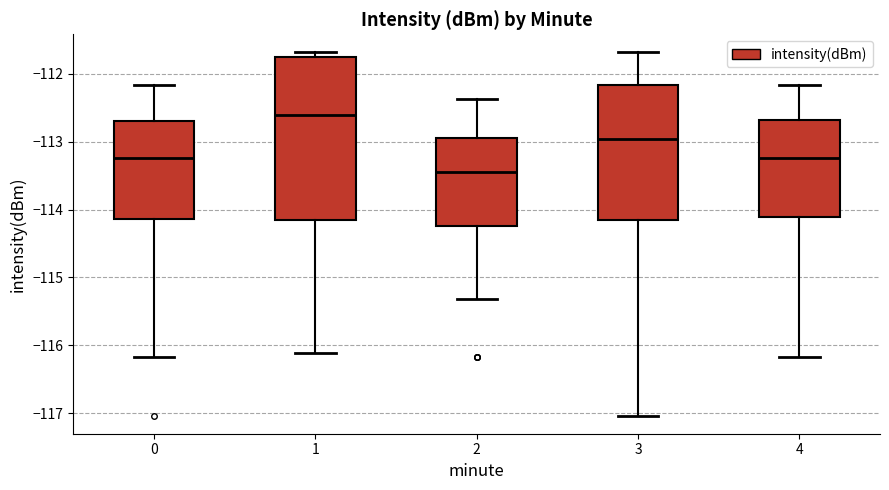

Reading left to right, transcribe this box plot: for each box, give where its median line is, the range the box spans, and where its two whiskers end, as read against the y-axis. The values are not printed on the chart, so give them approximately, as read against the axis.

0: median -113.2, box -114.1 to -112.7, whiskers -116.2 to -112.2
1: median -112.6, box -114.2 to -111.8, whiskers -116.1 to -111.7
2: median -113.4, box -114.2 to -112.9, whiskers -115.3 to -112.4
3: median -113.0, box -114.2 to -112.2, whiskers -117.0 to -111.7
4: median -113.2, box -114.1 to -112.7, whiskers -116.2 to -112.2